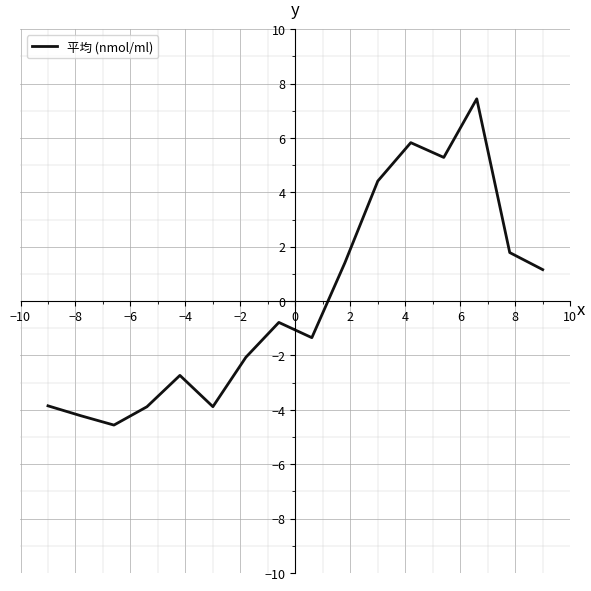

What is the difference between the maximum and minimum values?

12.0